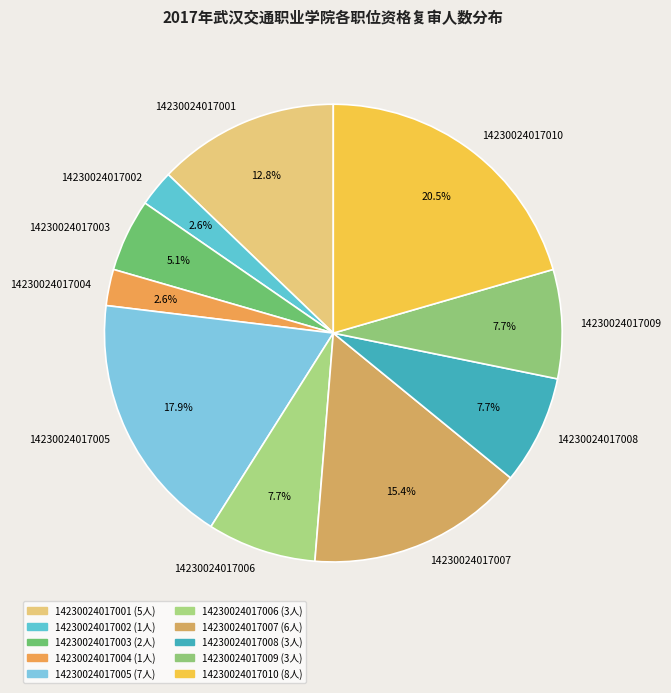

How many segments does this pie chart have?

10